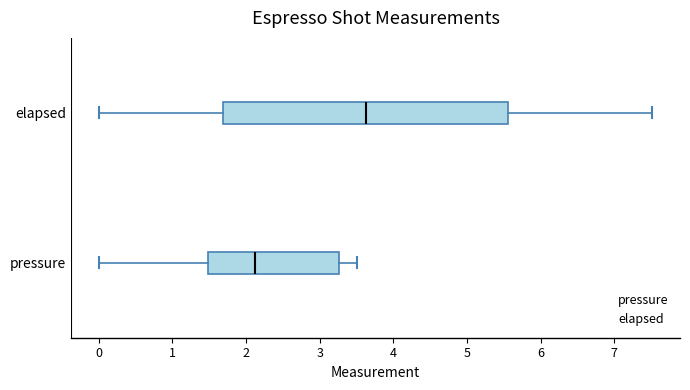

Reading bottom to top, read every box against the x-axis: the position of its median line, the range the box covers, and the ends of its whiskers. The values are not printed on the chart, so give them approximately, as read against the axis.

pressure: median 2.1, box 1.5 to 3.3, whiskers 0.0 to 3.5
elapsed: median 3.6, box 1.7 to 5.6, whiskers 0.0 to 7.5